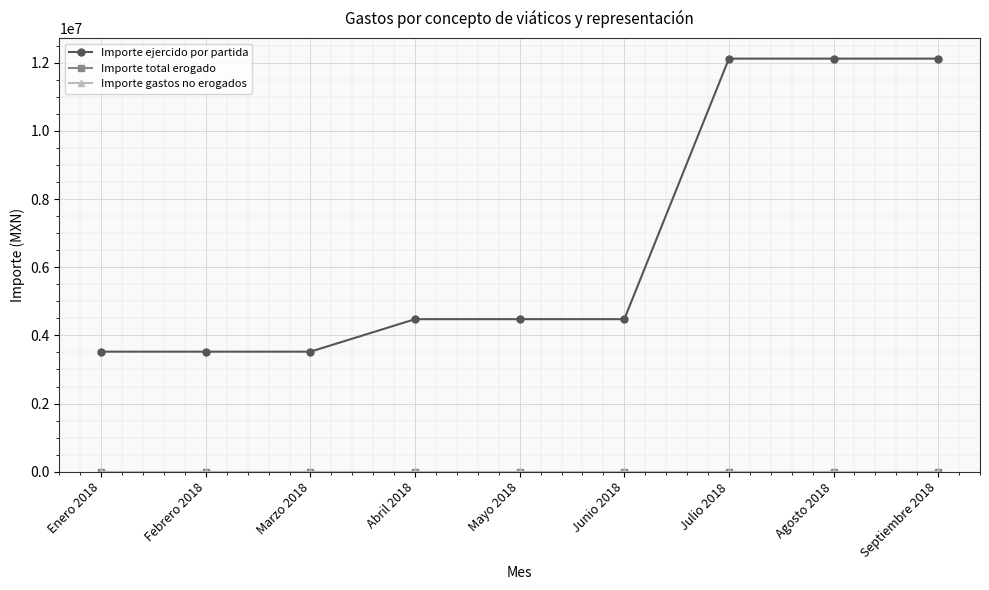

Count the number of data series in this chart.

3